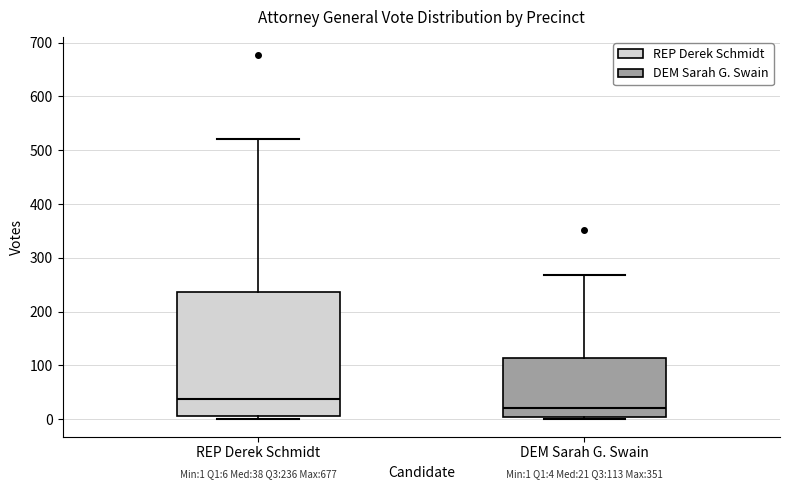

Comparing the boxes themselves (not the whiskers), which one is the tallest?

REP Derek Schmidt